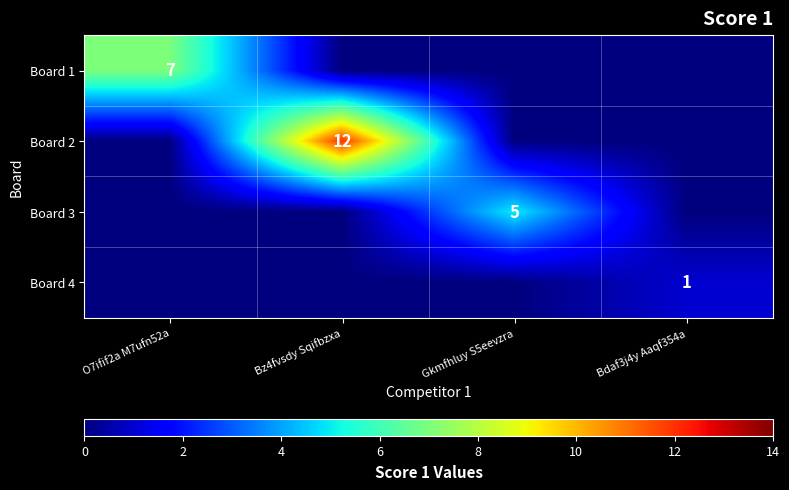

At Bz4fvsdy Sqifbzxa, list the series in order from smallest to largest.

Board 1, Board 3, Board 4, Board 2